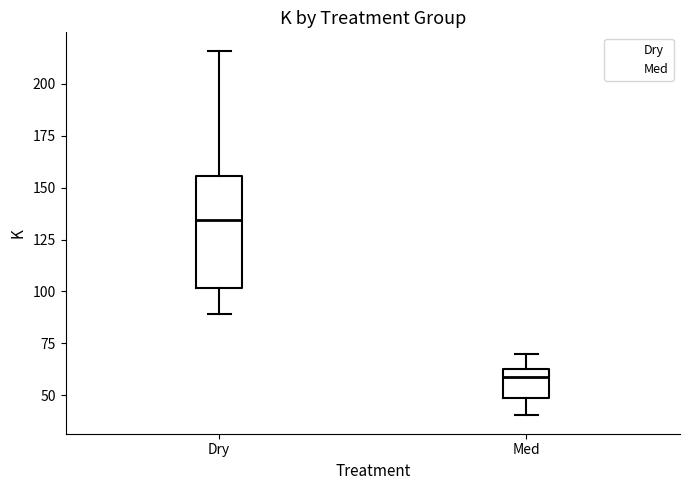

Reading left to right, read every box against the y-axis: the position of its median line, the range the box covers, and the ends of its whiskers. The values are not printed on the chart, so give them approximately, as read against the axis.

Dry: median 135, box 100 to 155, whiskers 90 to 215
Med: median 60, box 50 to 65, whiskers 40 to 70